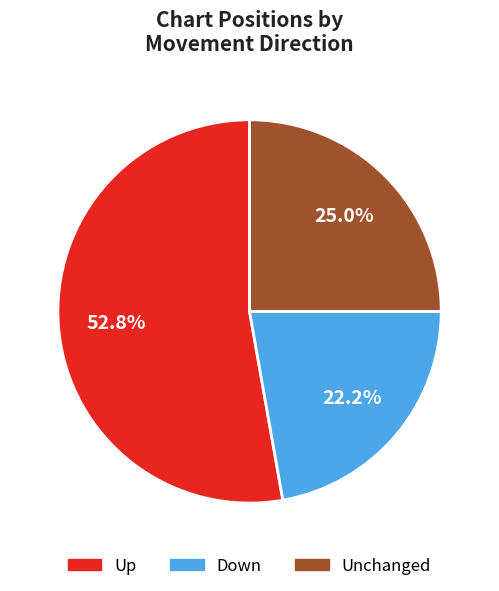

Count the number of slices in the pie.

3